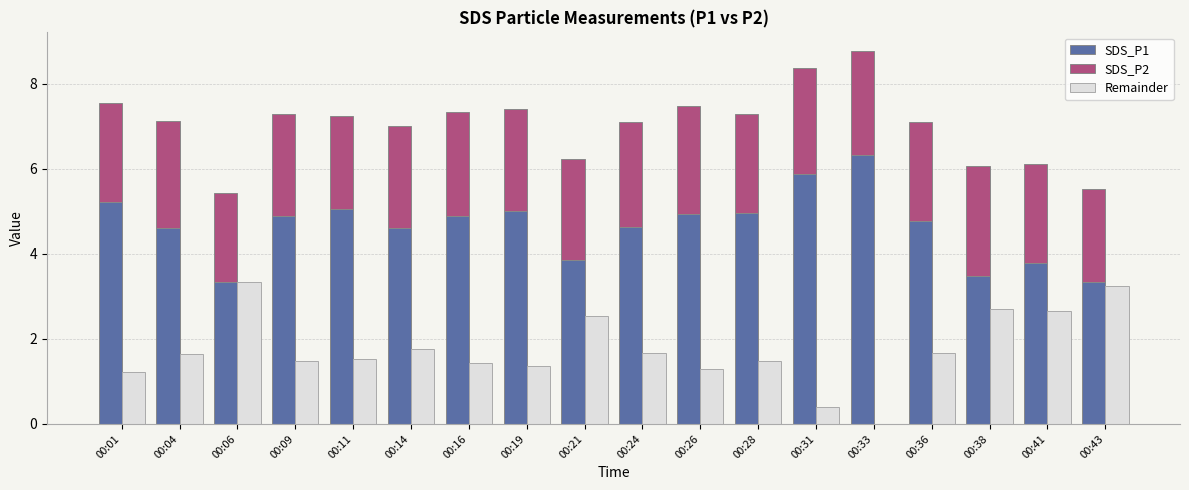

What are all the series names shown in the legend?

SDS_P1, SDS_P2, Remainder